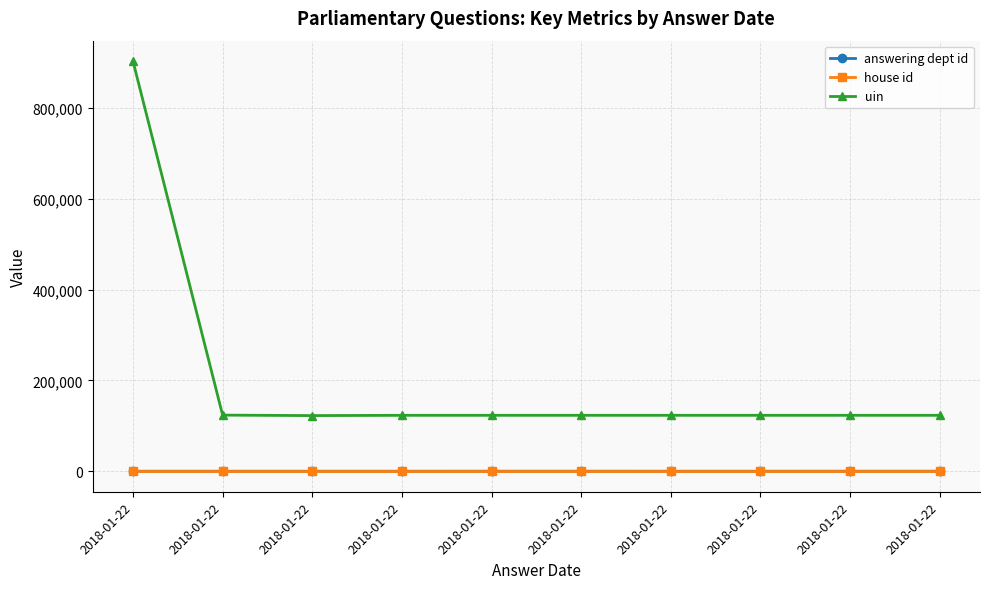

Is it true that house id equals 0 at 2018-01-22?

False